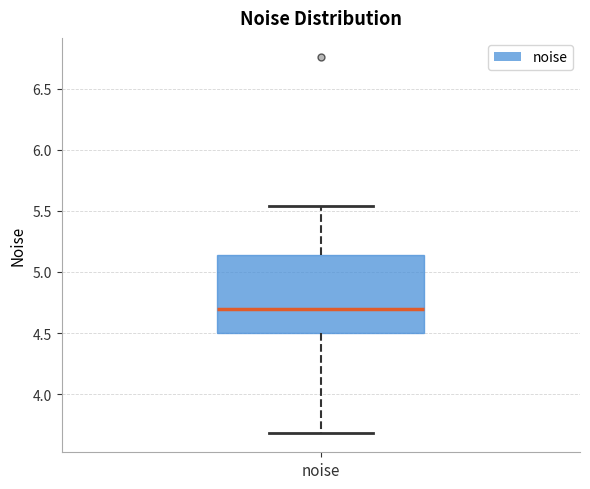

Where does the median line of the box for noise sit on the y-axis? The values are not printed on the chart, so give them approximately, as read against the axis.

4.70